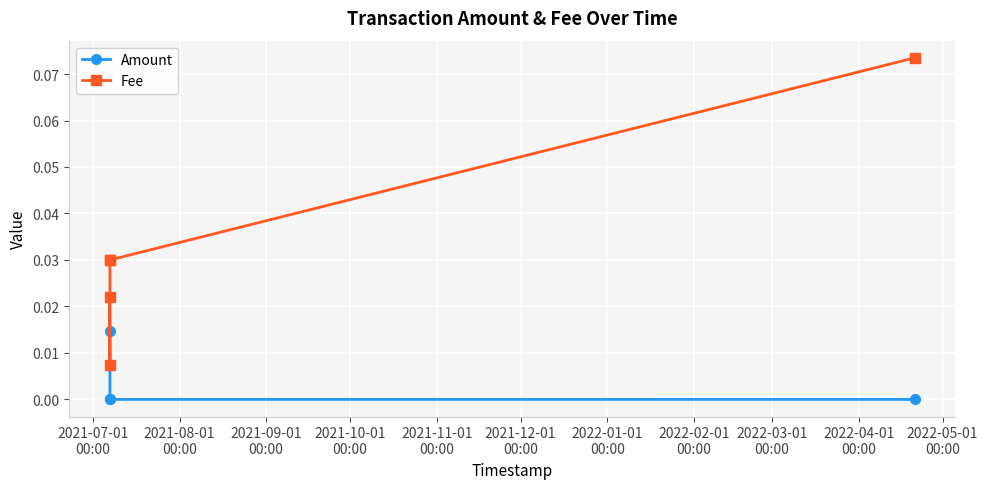

List the series in order of their peak value, highest first.

Fee, Amount